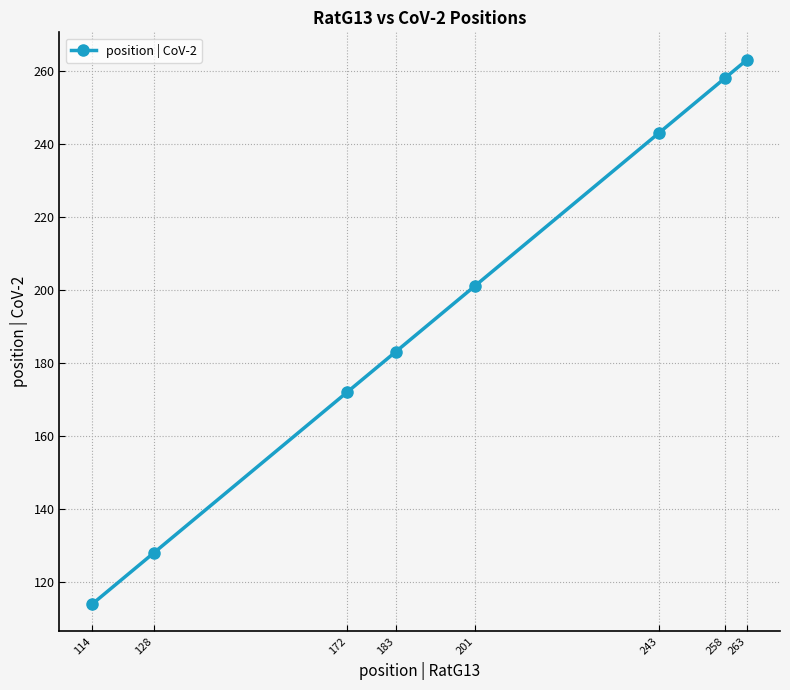

Rank the categories by value from highest to lowest.

263, 258, 243, 201, 183, 172, 128, 114